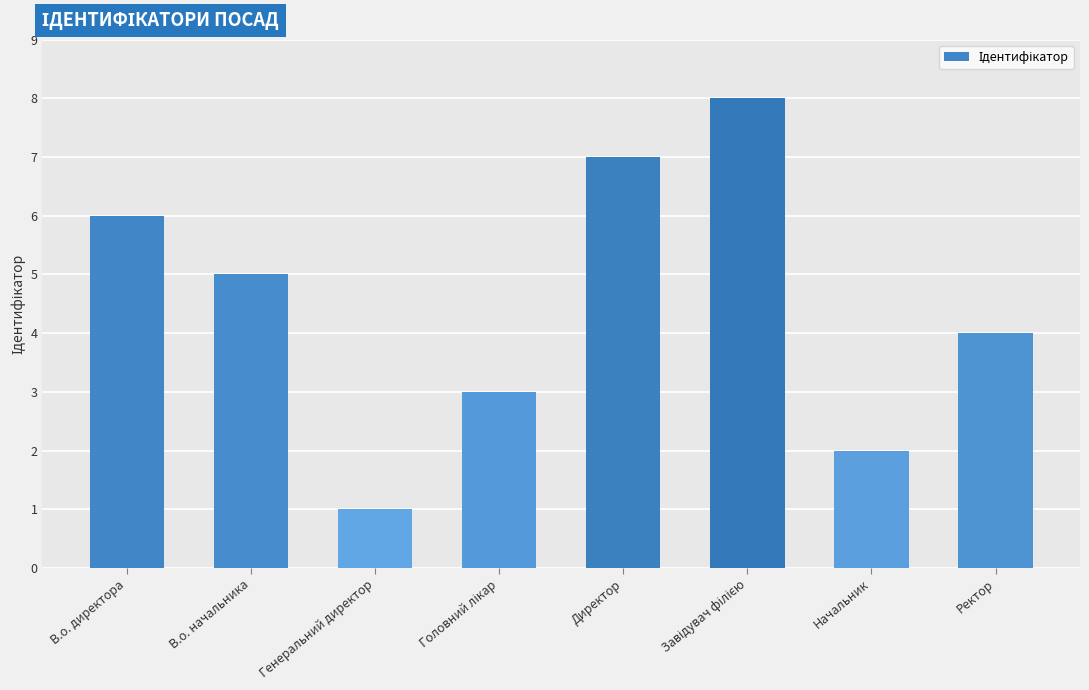

How many bars are there in total?

8